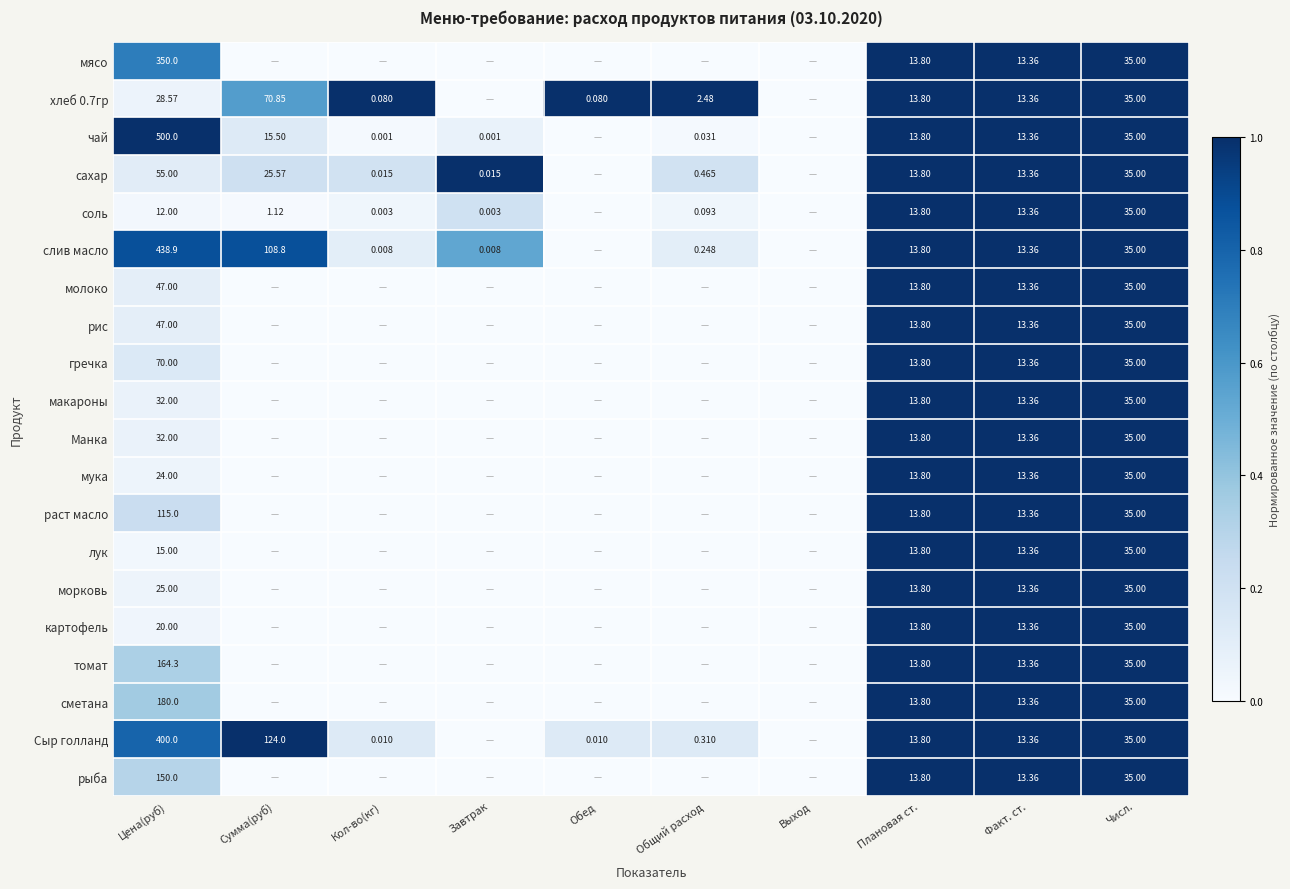

Rank the series at Факт. ст. from lowest to highest value.

мясо, хлеб 0.7гр, чай, сахар, соль, слив масло, молоко, рис, гречка, макароны, Манка, мука, раст масло, лук, морковь, картофель, томат, сметана, Сыр голланд, рыба